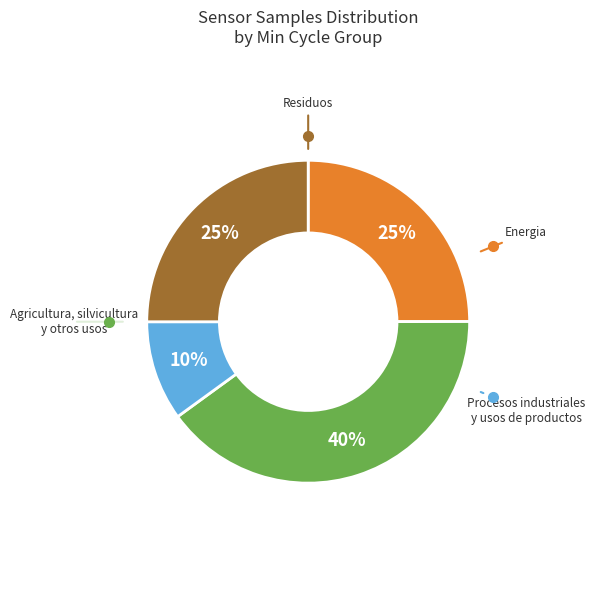

To the nearest percent, what is the difference between the largest and smallest slice percentages?

30%